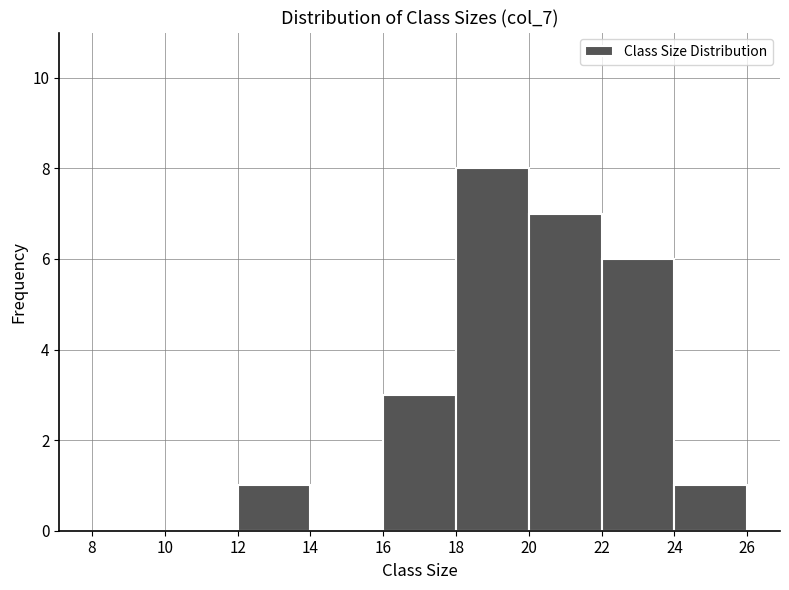

How tall is the bar that spans 16 to 18 on the x-axis? The values are not printed on the chart, so give them approximately, as read against the axis.

3